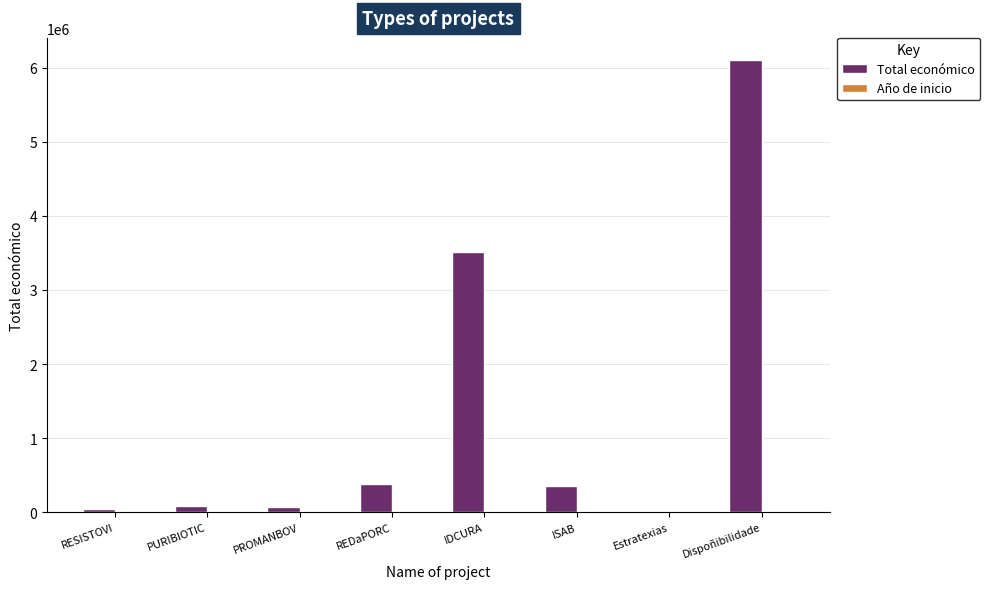

Count the number of categories in the chart.

8